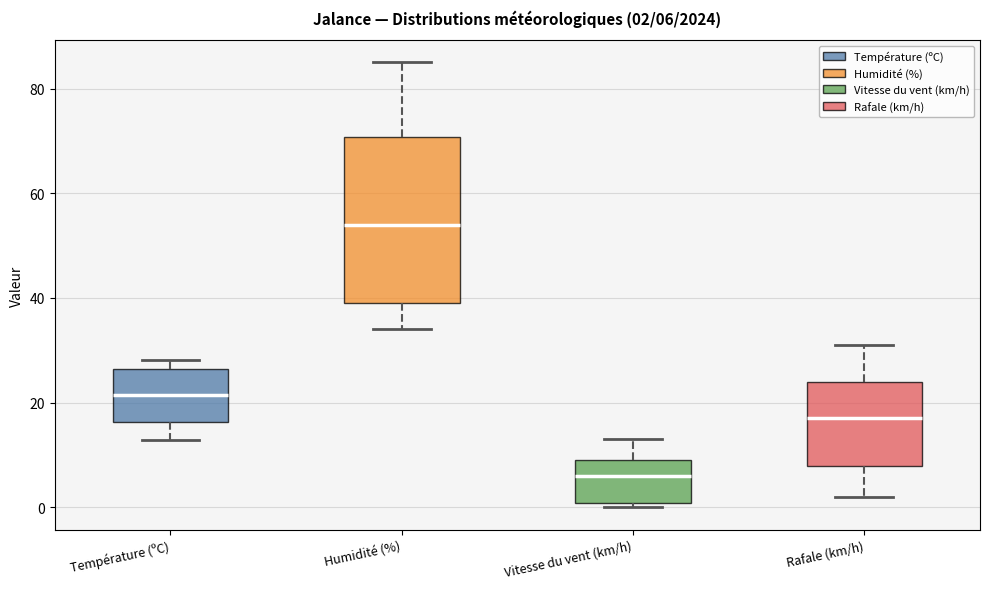

Which box's median line is the lowest?

Vitesse du vent (km/h)